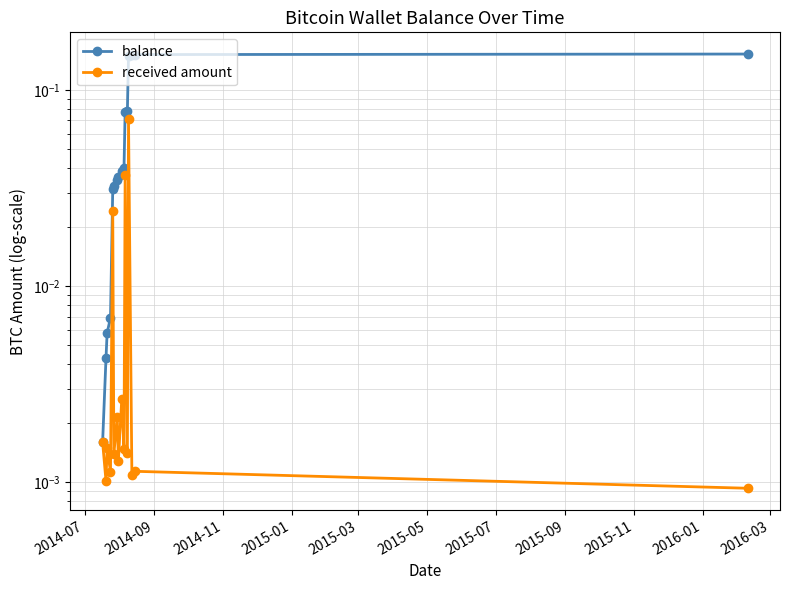

True or false: received amount and balance cross at least once.

False